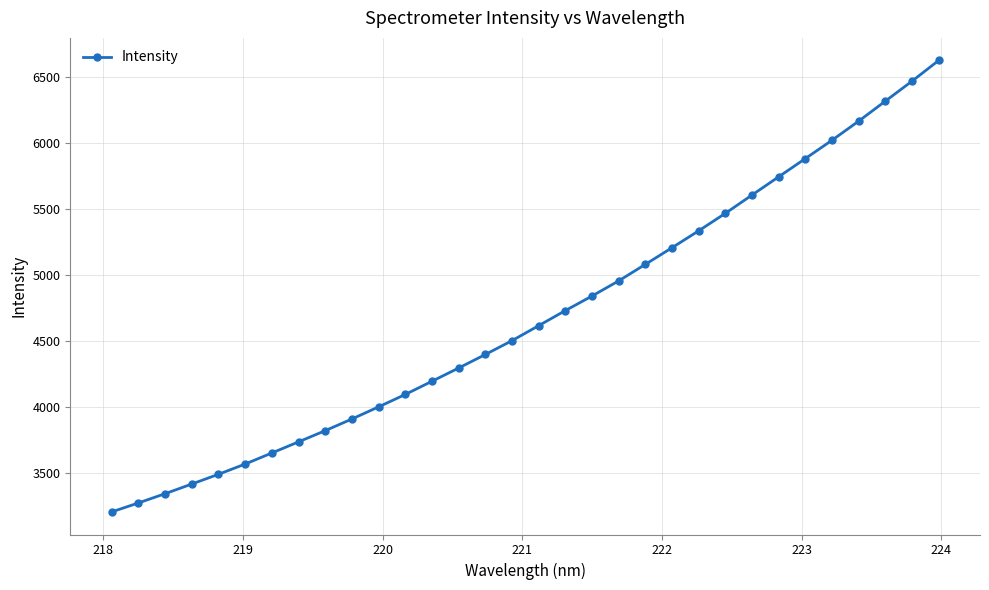

What is the average value?

4685.5